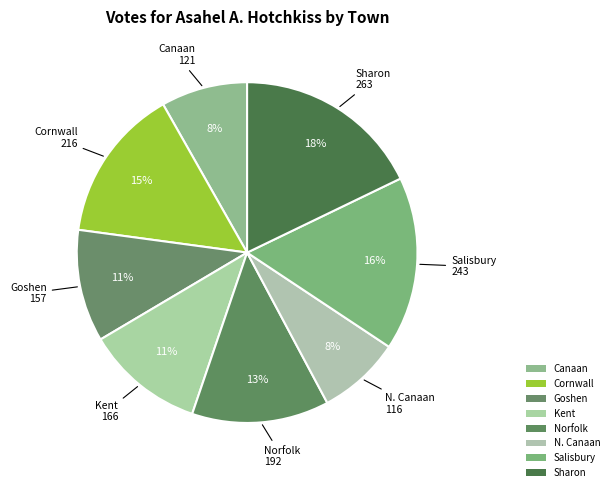

What is the change in value from Goshen to Norfolk?

+35